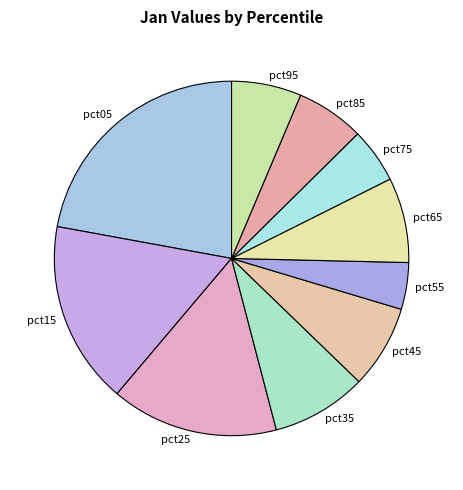

True or false: pct95 accounts for 1% of the total.

False